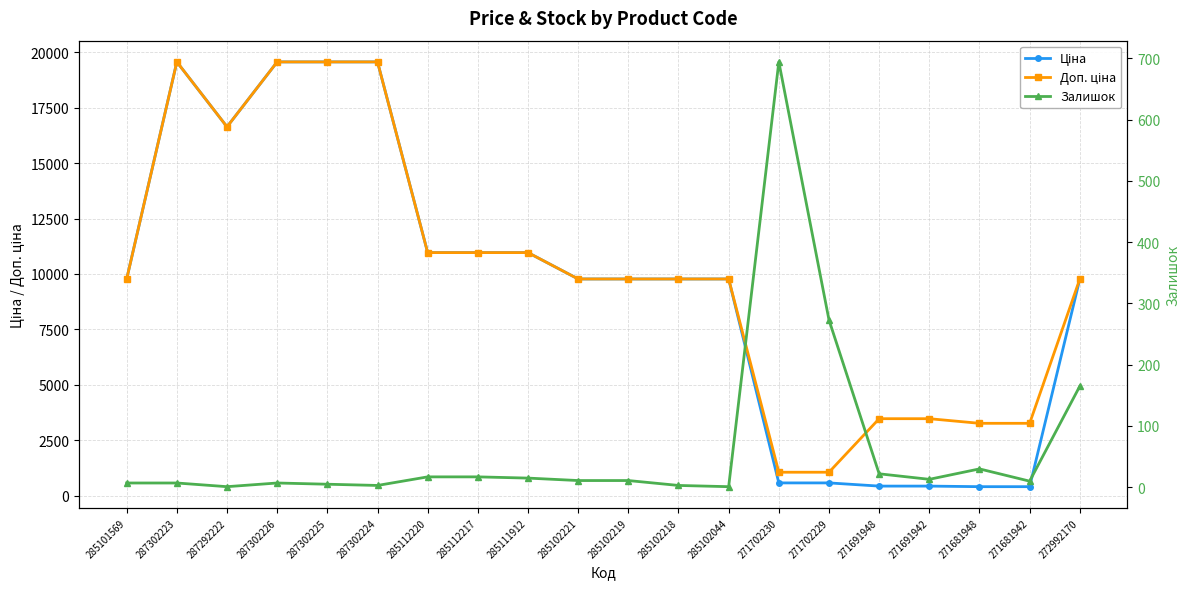

At which label is Ціна closest to 9986?

285101569